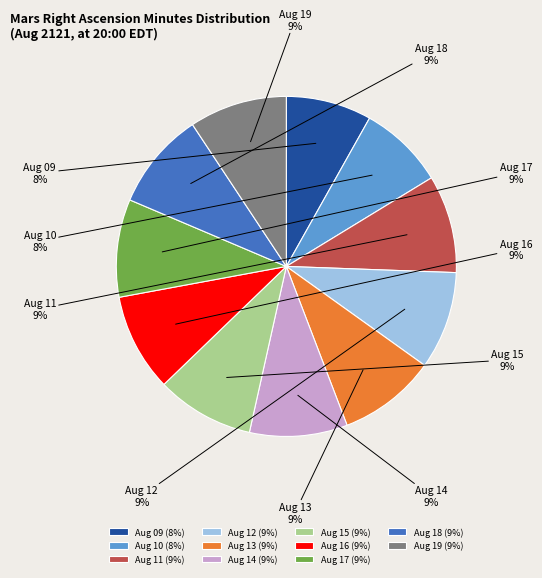

Is the sum of Aug 14 and Aug 12 greater than half?

No